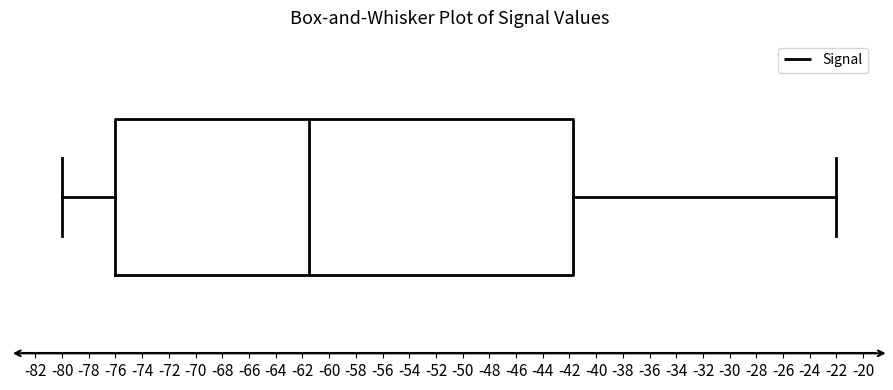

Where is the right edge of the box on the x-axis? The values are not printed on the chart, so give them approximately, as read against the axis.

-41.8